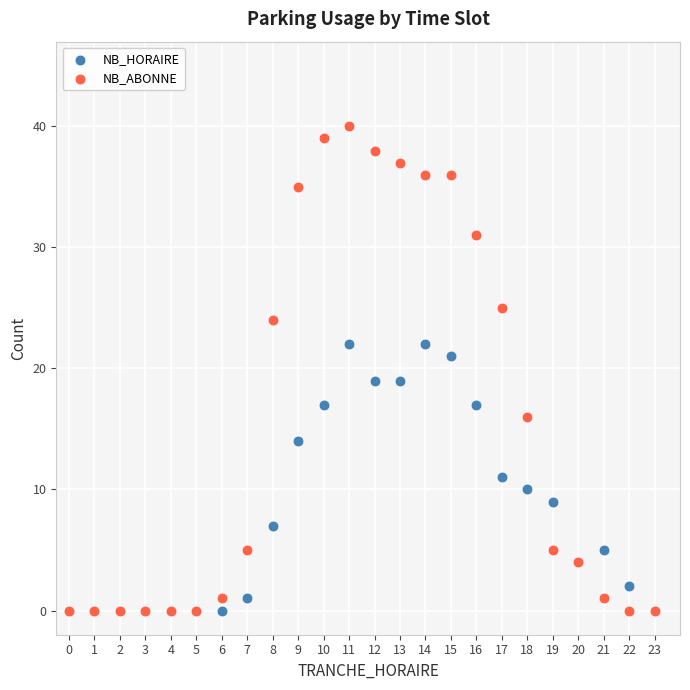

Which series reaches the maximum Y coordinate?

NB_ABONNE